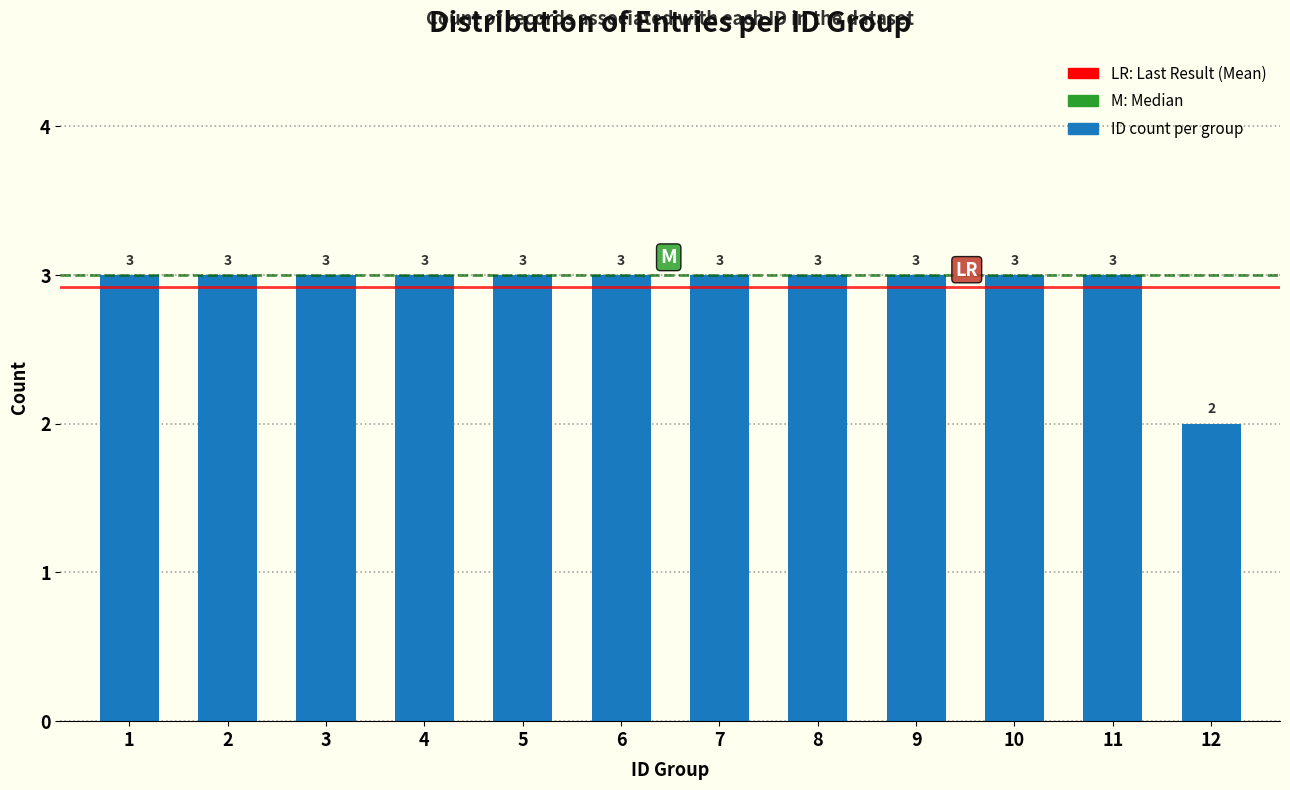

Reading left to right, extract all data points from this chart.

3	3	3	3	3	3	3	3	3	3	3	2